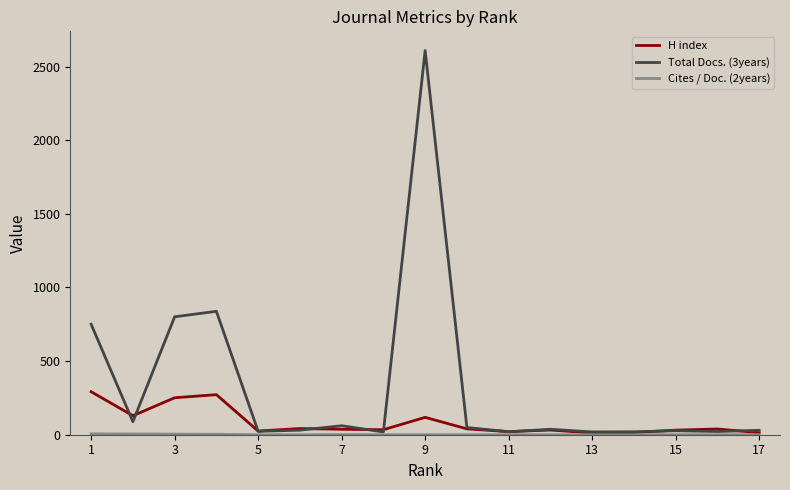

Which series has the largest range (max minus min)?

Total Docs. (3years)